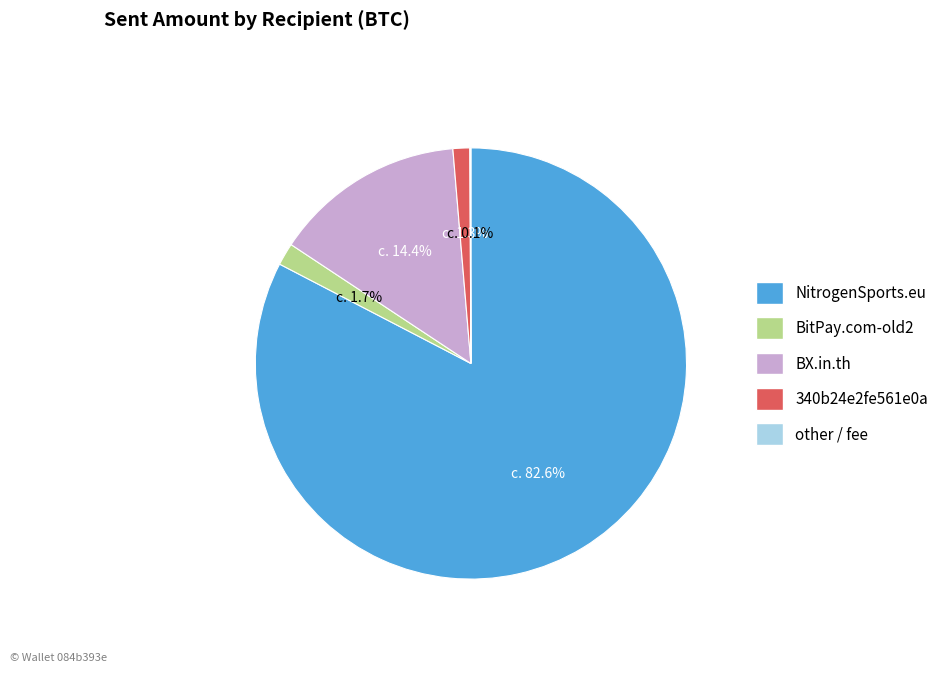

To the nearest percent, what portion does BitPay.com-old2 represent?

2%